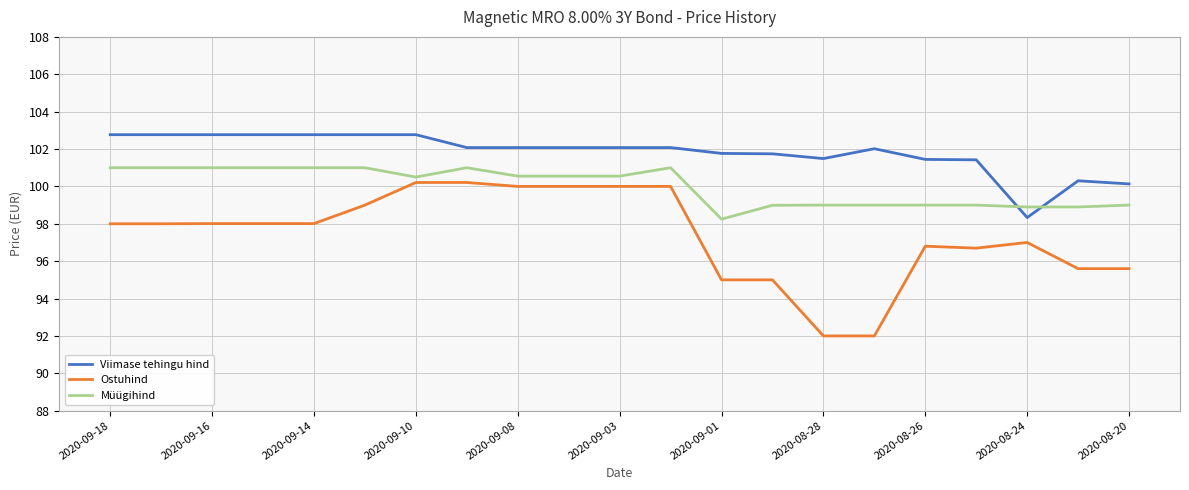

What is the difference between the maximum and minimum values in the Ostuhind series?

8.2